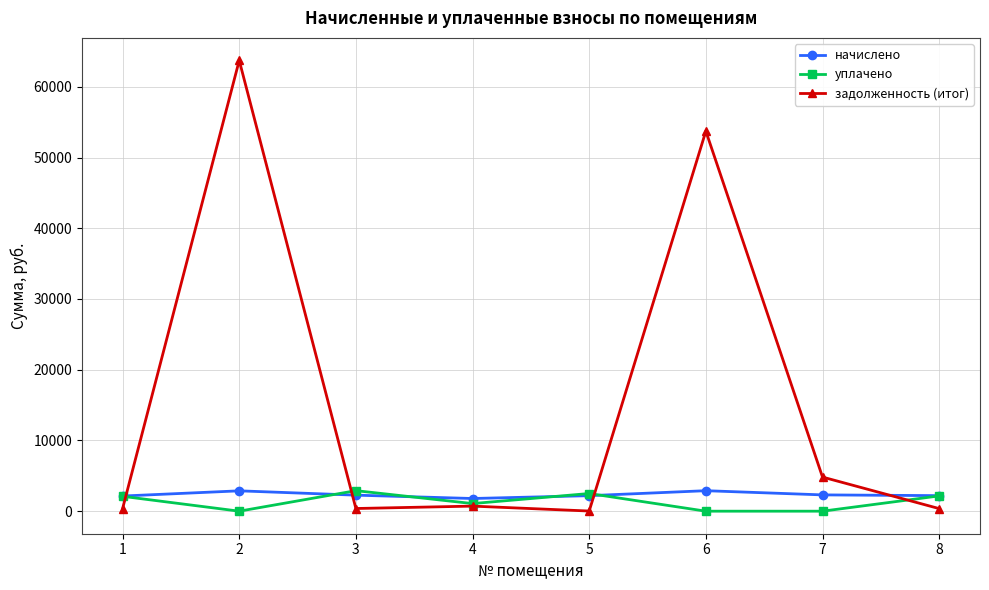

Which series has the largest range (max minus min)?

задолженность (итог)